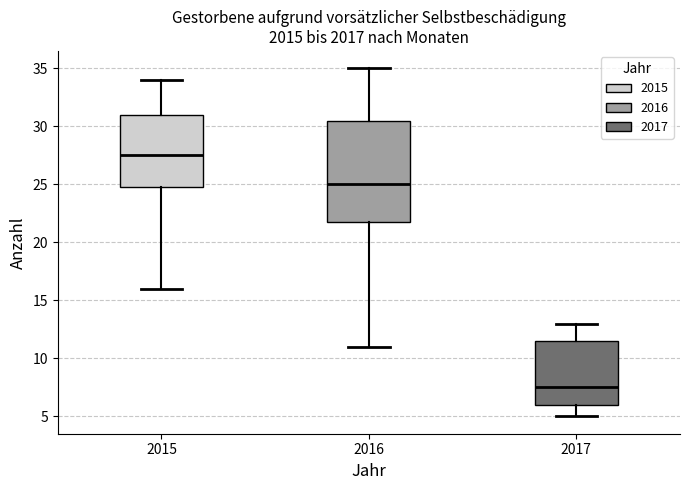

Which box has the highest median line?

2015